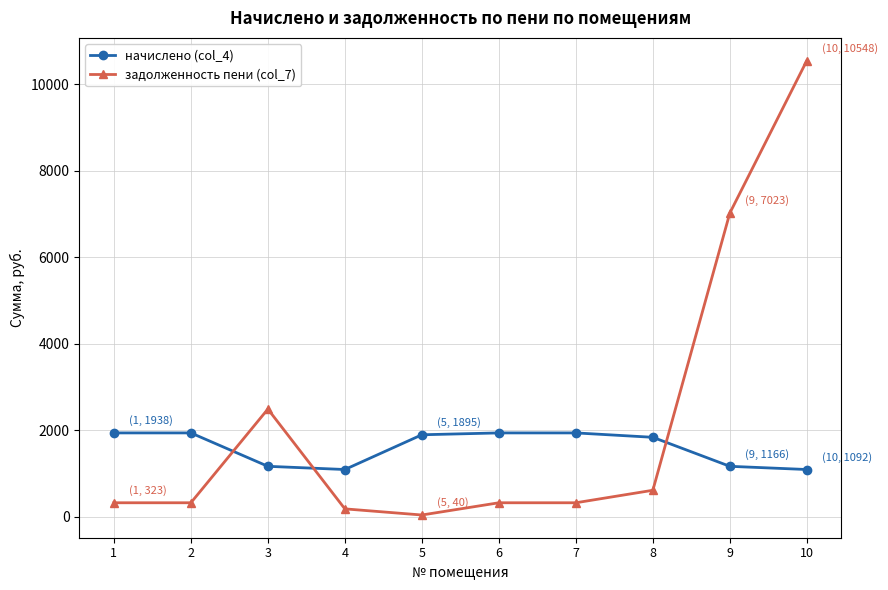

True or false: задолженность пени (col_7) has more than 0 interior local peaks.

True